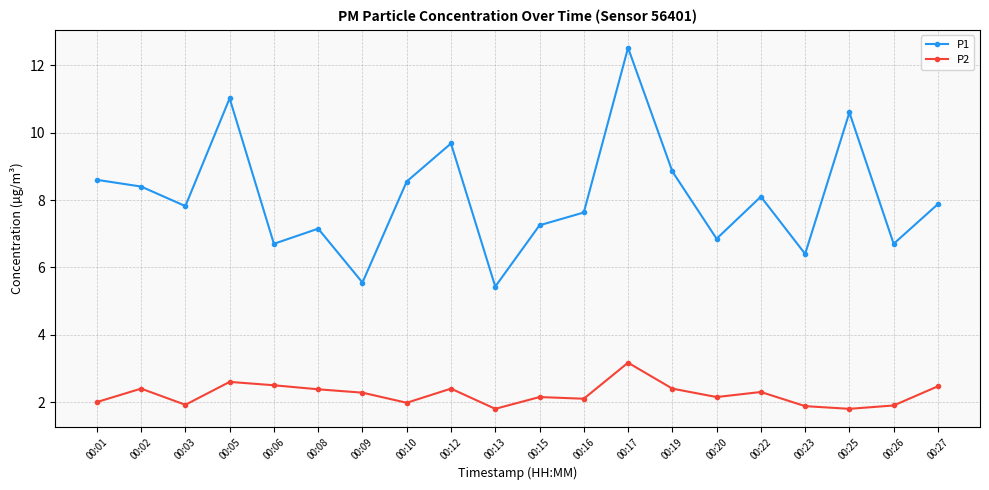

What is the highest value of the P2 series?

3.2